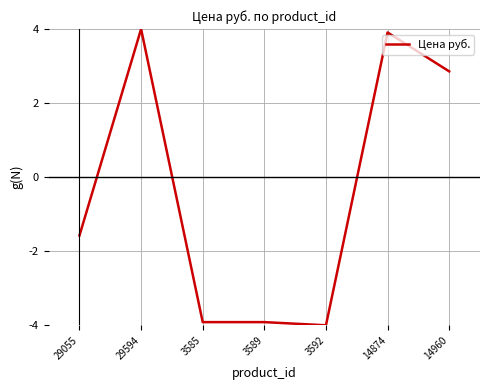

What is the greatest value displayed?

4.0